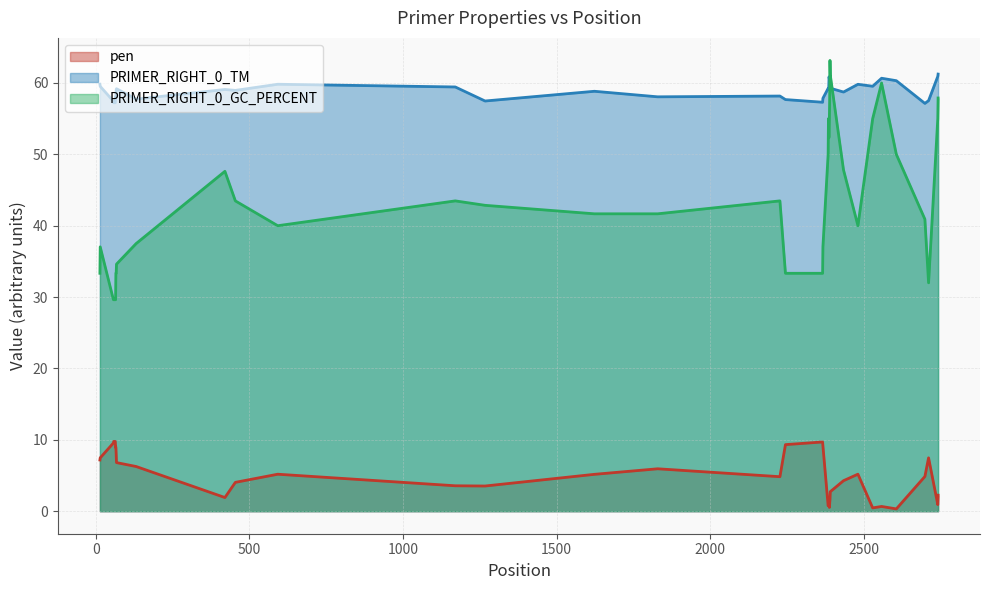

Which series has the largest range (max minus min)?

PRIMER_RIGHT_0_GC_PERCENT